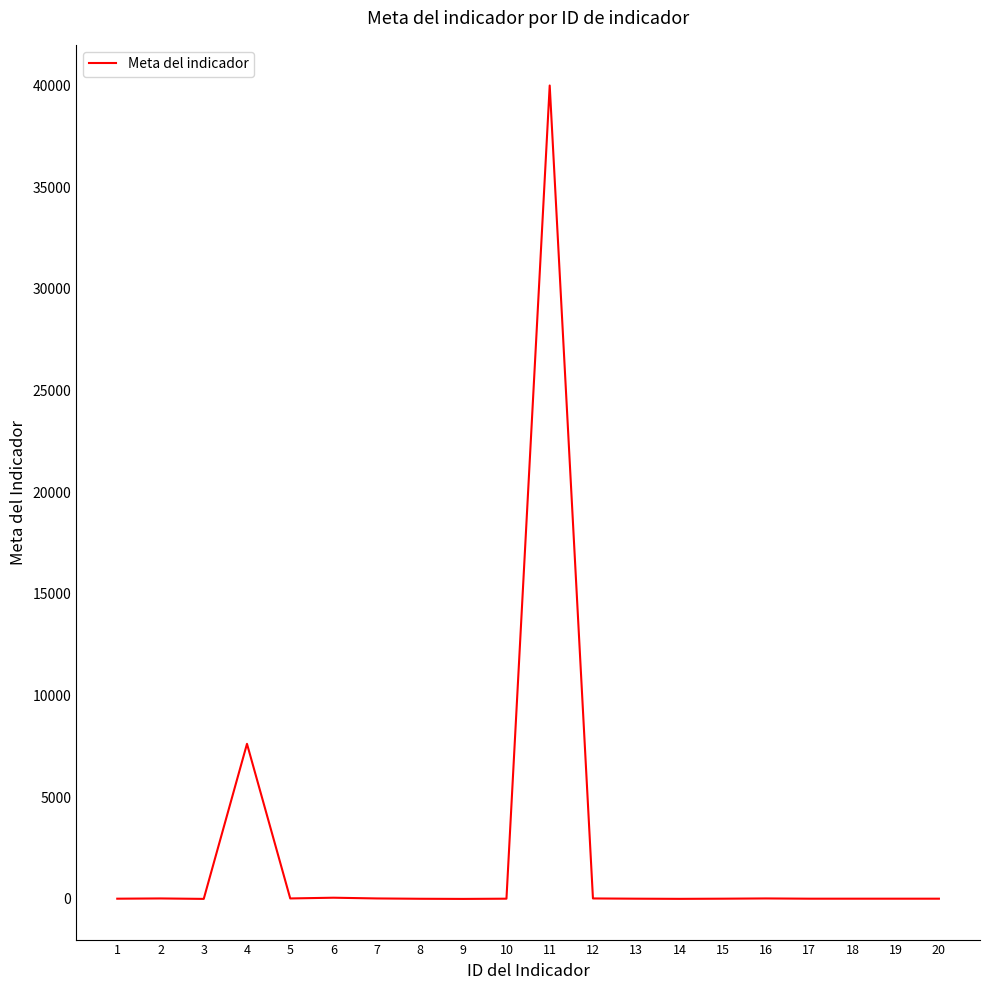

The value at 4 is 7627. True or false?

True